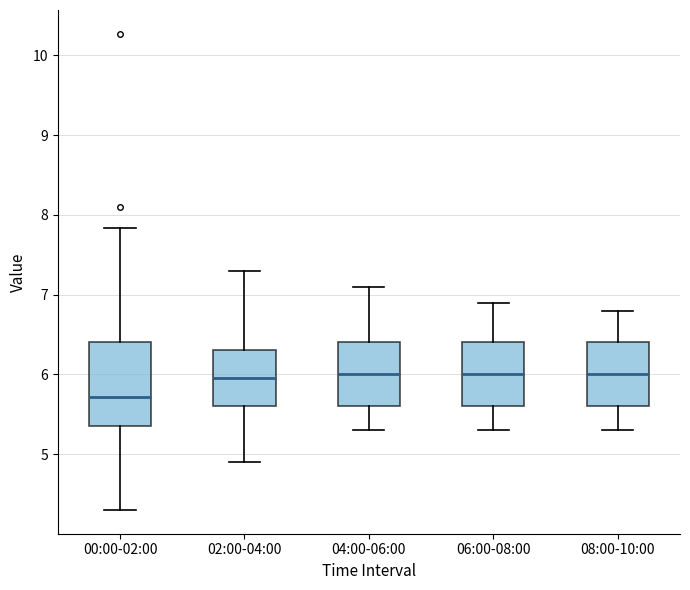

Reading left to right, read every box against the y-axis: the position of its median line, the range the box covers, and the ends of its whiskers. The values are not printed on the chart, so give them approximately, as read against the axis.

00:00-02:00: median 5.7, box 5.4 to 6.4, whiskers 4.3 to 7.8
02:00-04:00: median 6.0, box 5.6 to 6.3, whiskers 4.9 to 7.3
04:00-06:00: median 6.0, box 5.6 to 6.4, whiskers 5.3 to 7.1
06:00-08:00: median 6.0, box 5.6 to 6.4, whiskers 5.3 to 6.9
08:00-10:00: median 6.0, box 5.6 to 6.4, whiskers 5.3 to 6.8